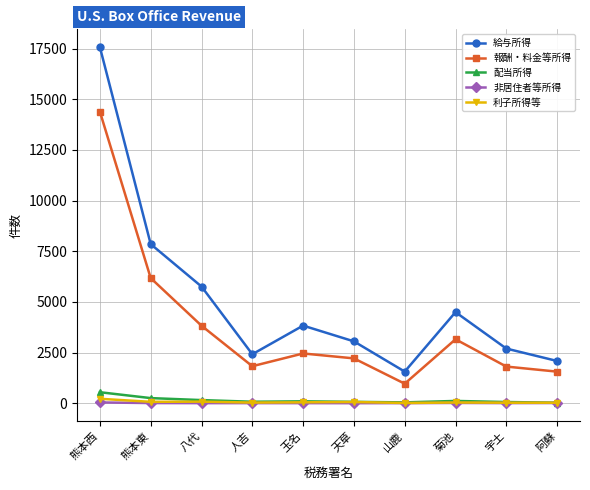

The 給与所得 series shows 4495 at 菊池. True or false?

True